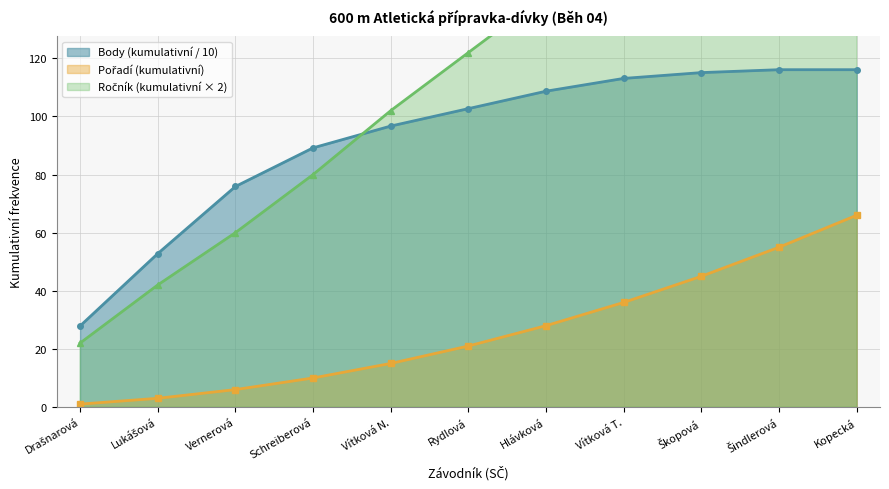

True or false: Pořadí and Ročník cross at least once.

False